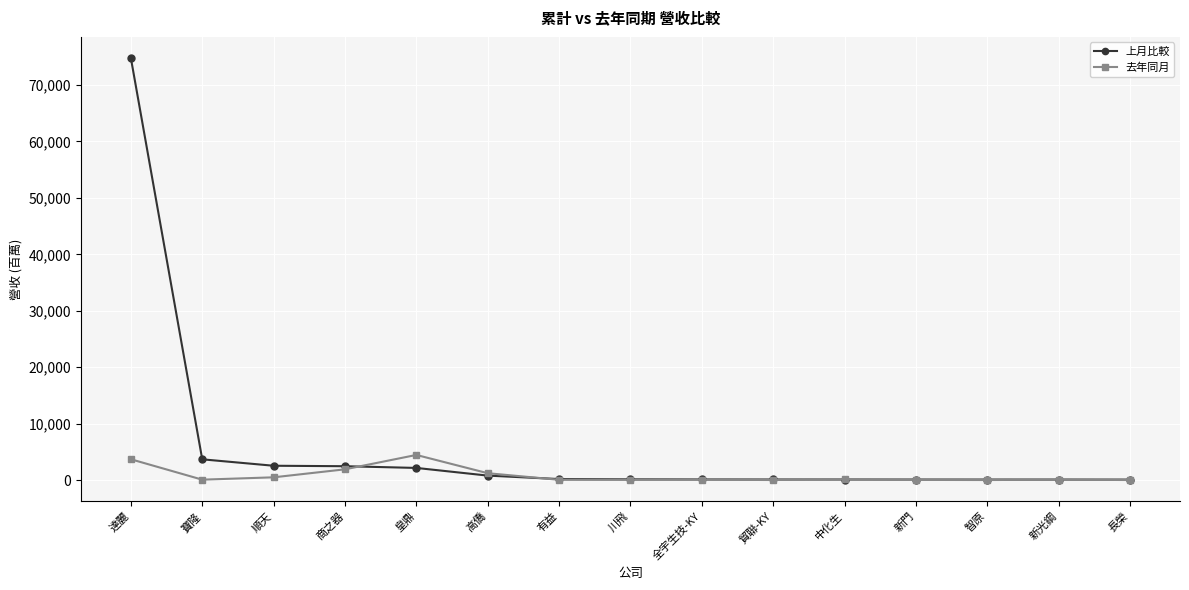

Where is the first local maximum for 去年同月?

皇鼎